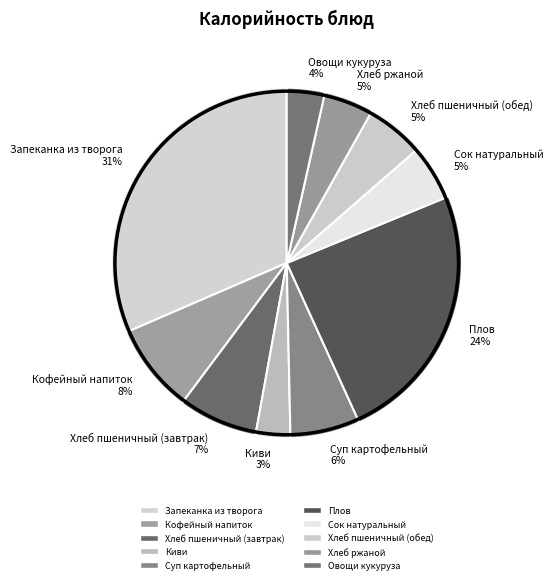

The Овощи кукуруза slice represents 15% of the pie. True or false?

False